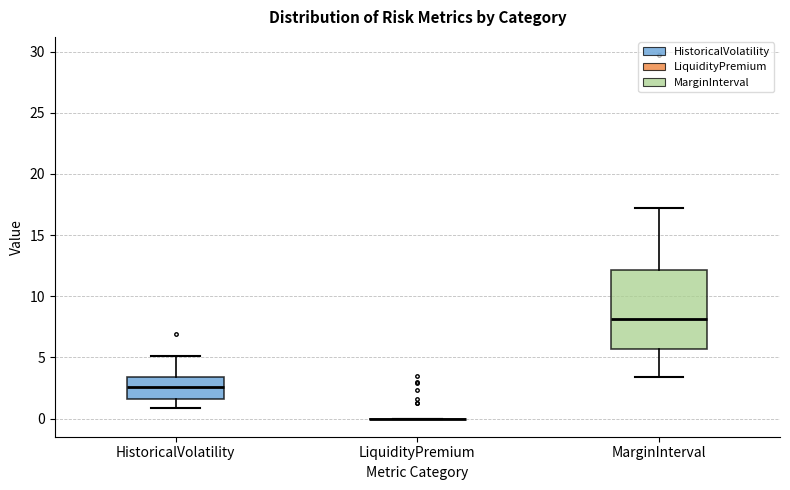

Reading left to right, transcribe this box plot: for each box, give where its median line is, the range the box spans, and where its two whiskers end, as read against the y-axis. The values are not printed on the chart, so give them approximately, as read against the axis.

HistoricalVolatility: median 2.5, box 1.5 to 3.5, whiskers 1.0 to 5.0
LiquidityPremium: box collapsed to a line at 0.0, whiskers 0.0 to 0.0
MarginInterval: median 8.0, box 5.5 to 12.0, whiskers 3.5 to 17.0